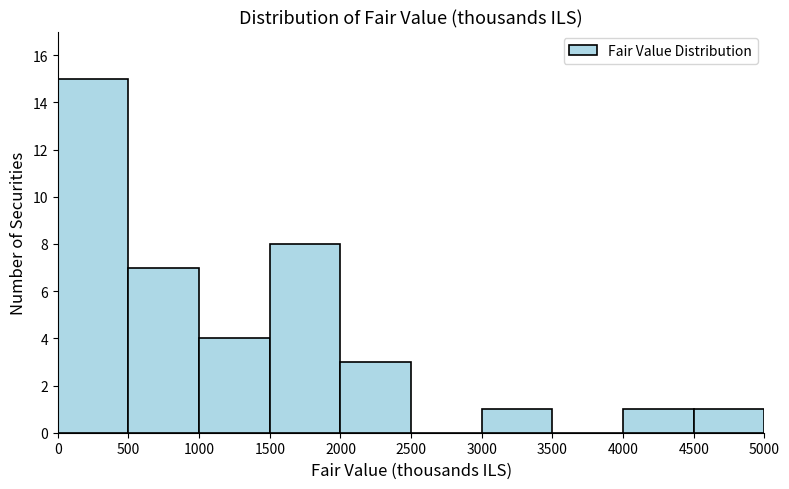

Which range on the x-axis has the tallest bar?

0 to 500